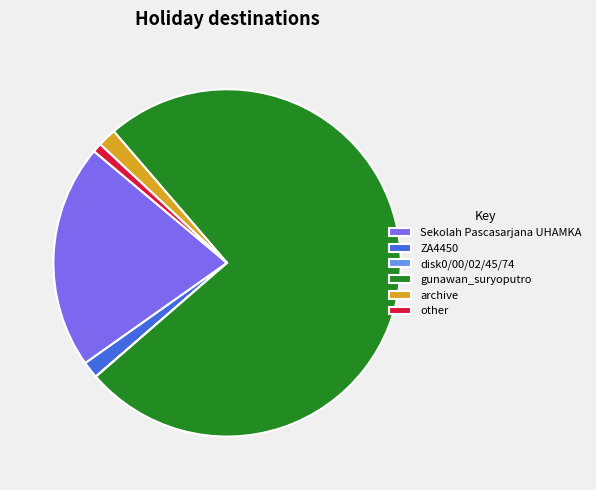

Which has a higher value, archive or other?

archive